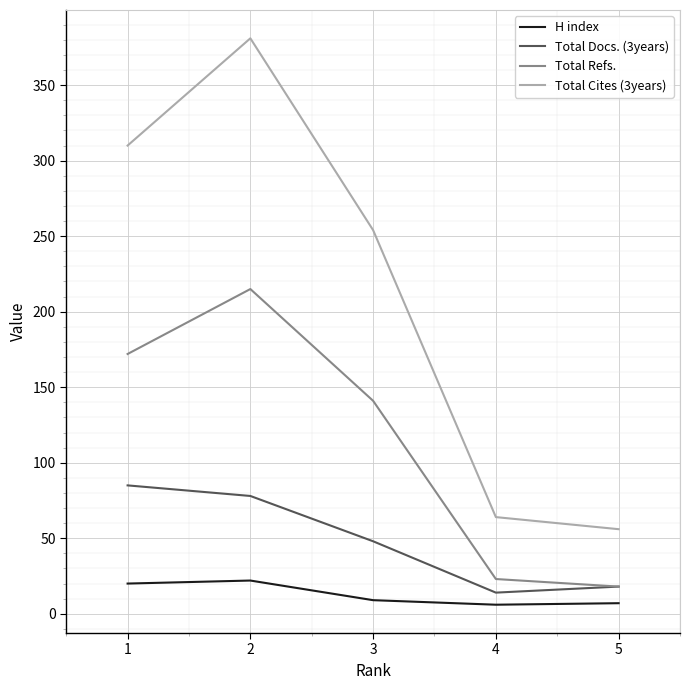

Between 1 and 3, which series saw the biggest shift?

Total Cites (3years)